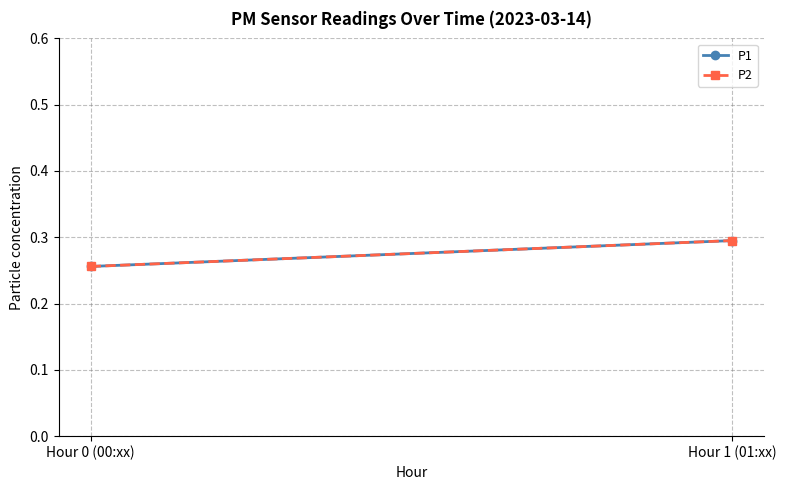

Reading left to right, what are all the values shown in this chart?

P1: 0.3	0.3
P2: 0.3	0.3